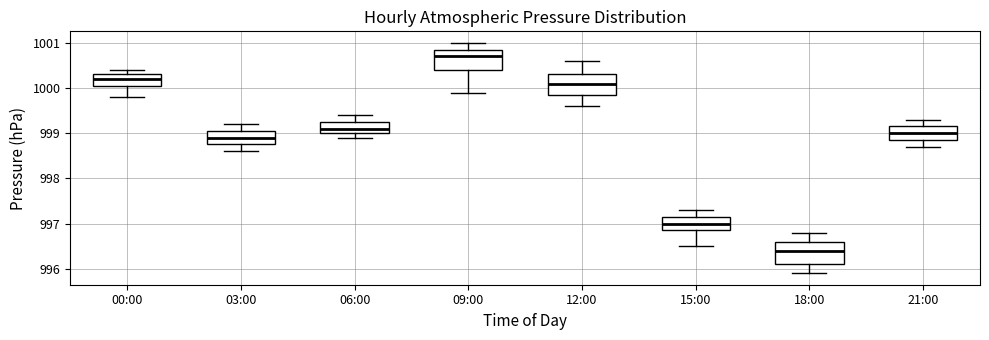

Reading left to right, read every box against the y-axis: the position of its median line, the range the box covers, and the ends of its whiskers. The values are not printed on the chart, so give them approximately, as read against the axis.

00:00: median 1000.2, box 1000.1 to 1000.3, whiskers 999.8 to 1000.4
03:00: median 998.9, box 998.8 to 999.1, whiskers 998.6 to 999.2
06:00: median 999.1, box 999.0 to 999.3, whiskers 998.9 to 999.4
09:00: median 1000.7, box 1000.4 to 1000.9, whiskers 999.9 to 1001.0
12:00: median 1000.1, box 999.9 to 1000.3, whiskers 999.6 to 1000.6
15:00: median 997.0, box 996.9 to 997.2, whiskers 996.5 to 997.3
18:00: median 996.4, box 996.1 to 996.6, whiskers 995.9 to 996.8
21:00: median 999.0, box 998.9 to 999.2, whiskers 998.7 to 999.3